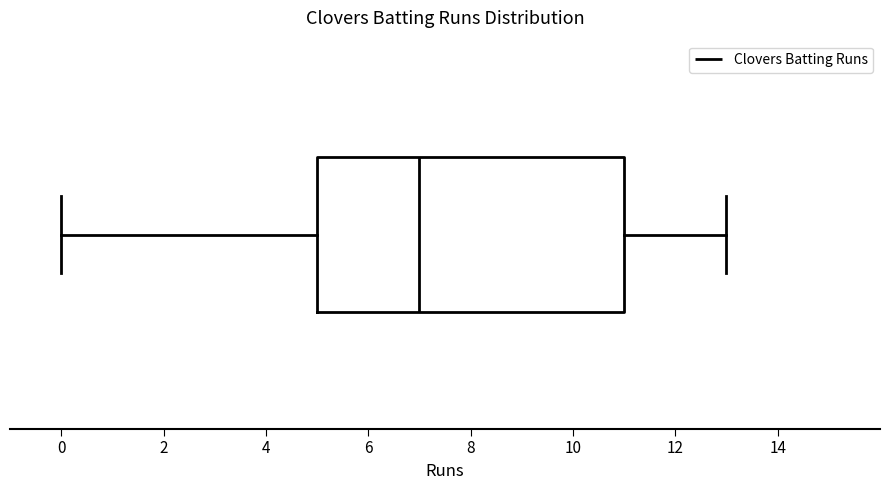

Read this box plot against the x-axis: the position of the median line, the range covered by the box, and the ends of both whiskers. The values are not printed on the chart, so give them approximately, as read against the axis.

median 7, box 5 to 11, whiskers 0 to 13